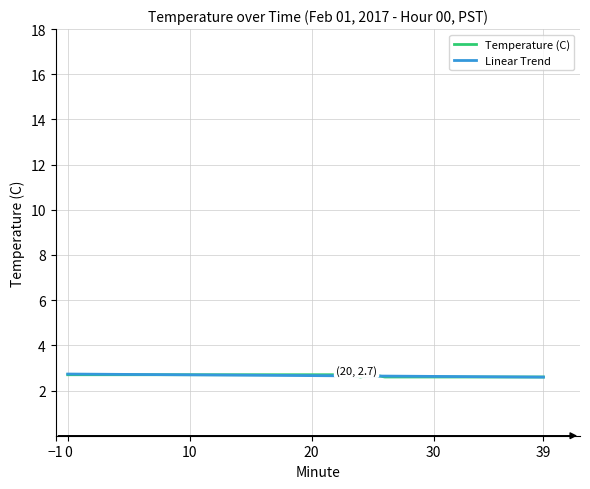

What is the greatest value displayed?

2.7